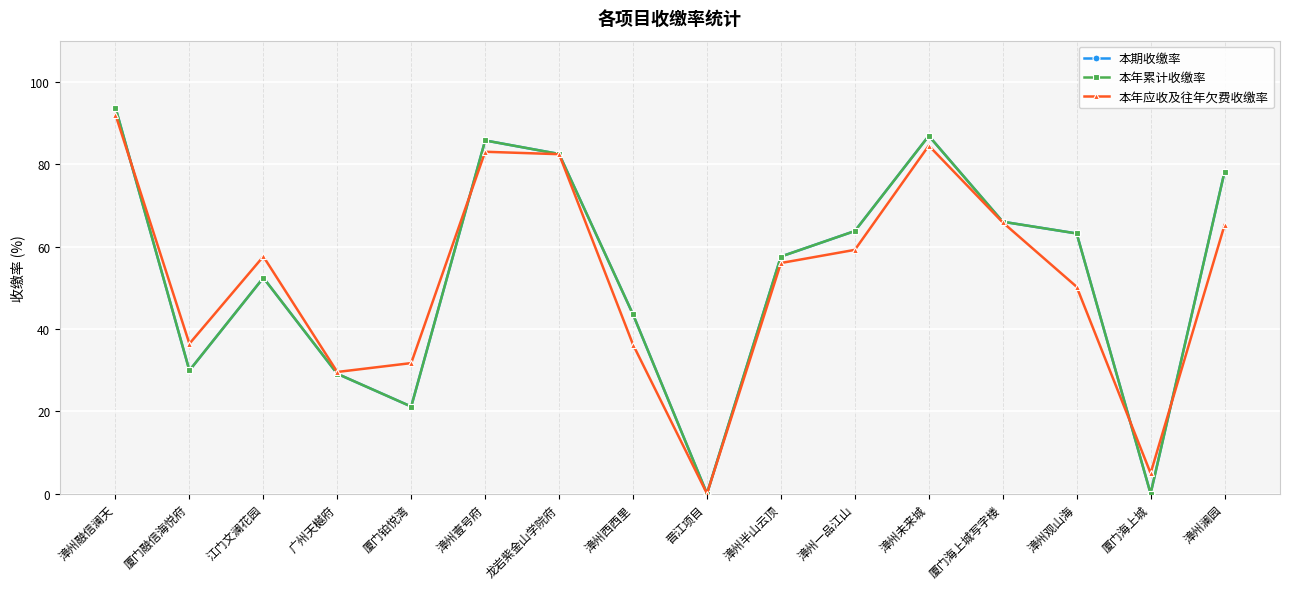

How many data points in 本年累计收缴率 are above 63?

8